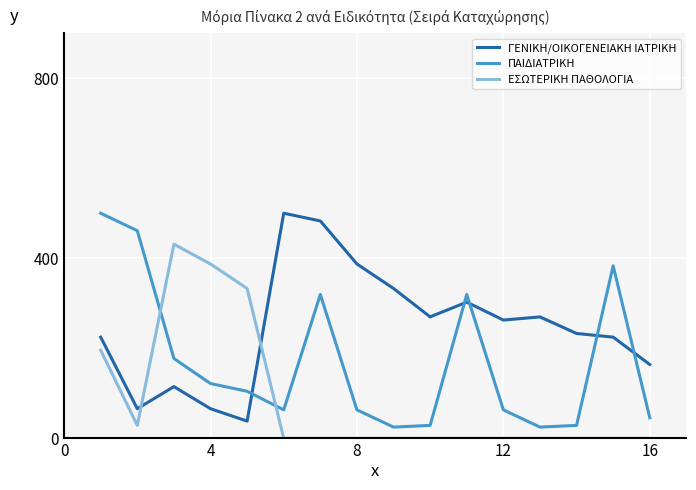

What is the difference between the maximum and minimum values in the ΠΑΙΔΙΑΤΡΙΚΗ series?

475.0